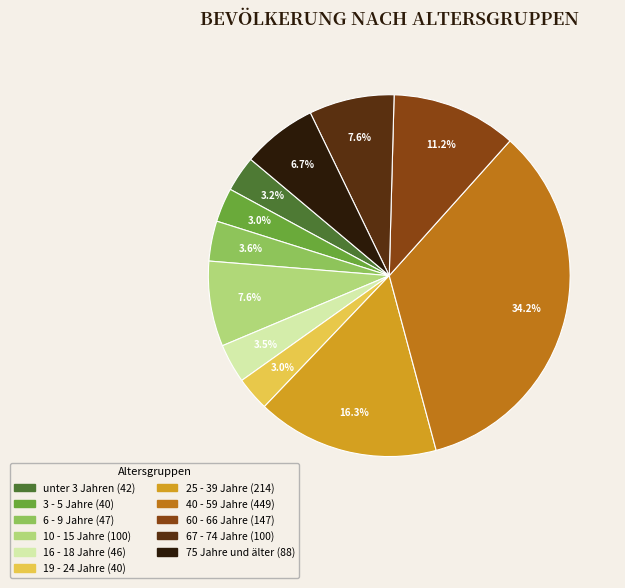

Which slice is the largest?

40 - 59 Jahre